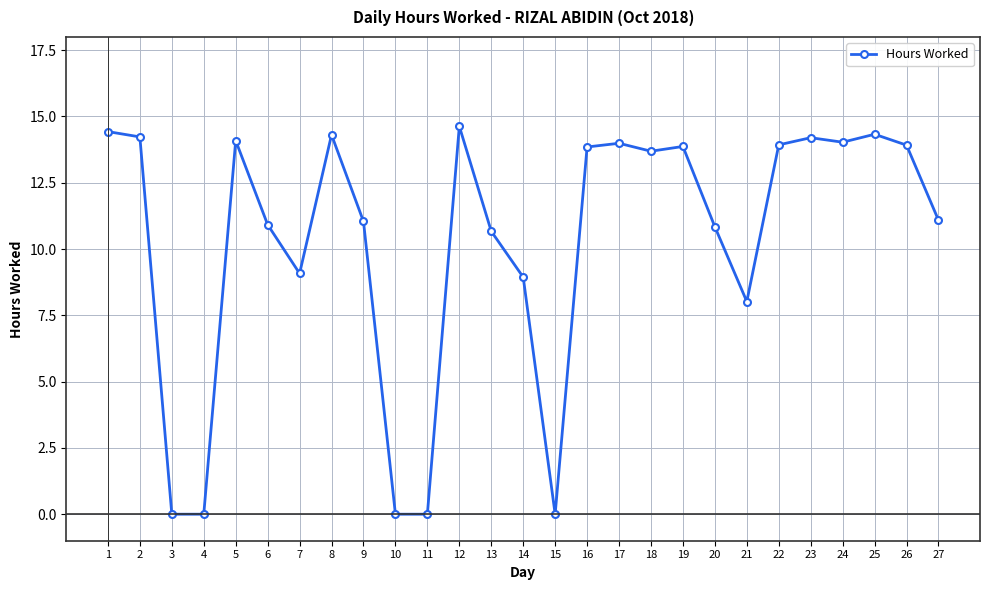

Where does the data first go above 13?

1